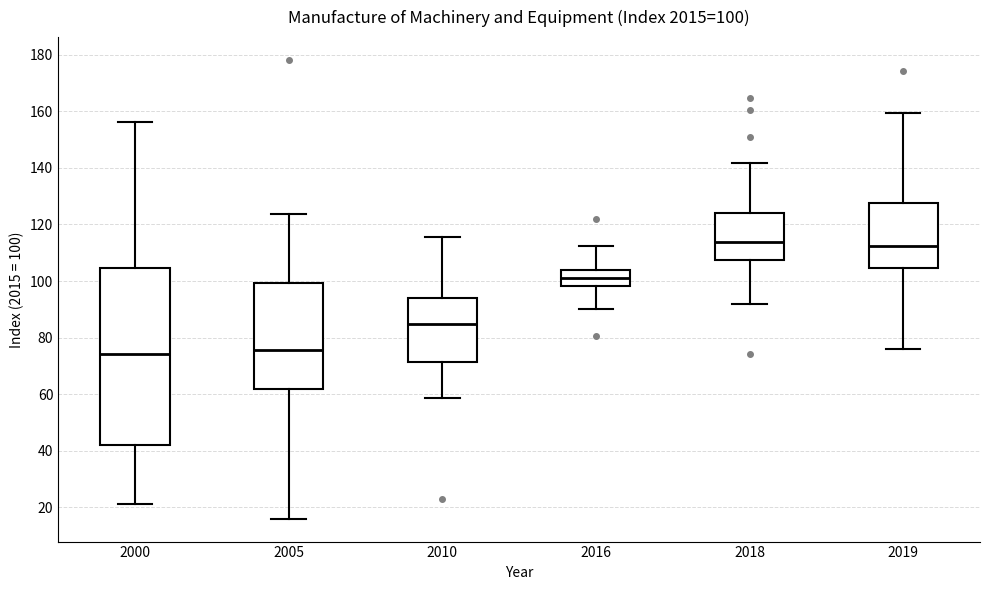

Which box is the tallest, from its lower edge to its upper edge?

2000